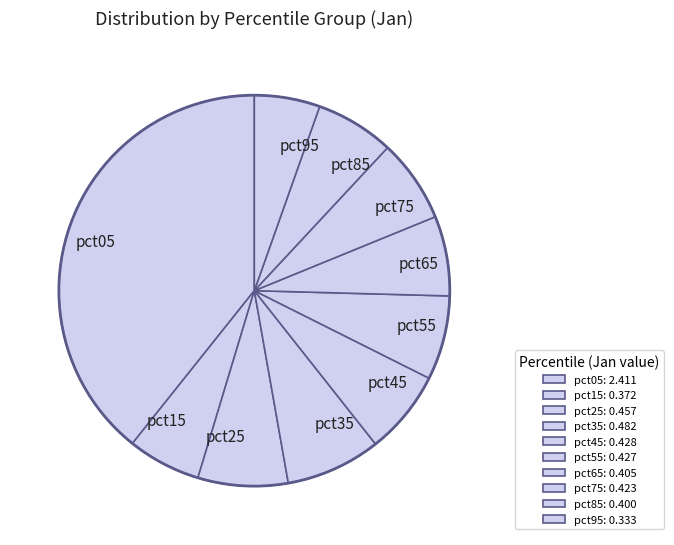

Is pct65 the majority of the pie?

No